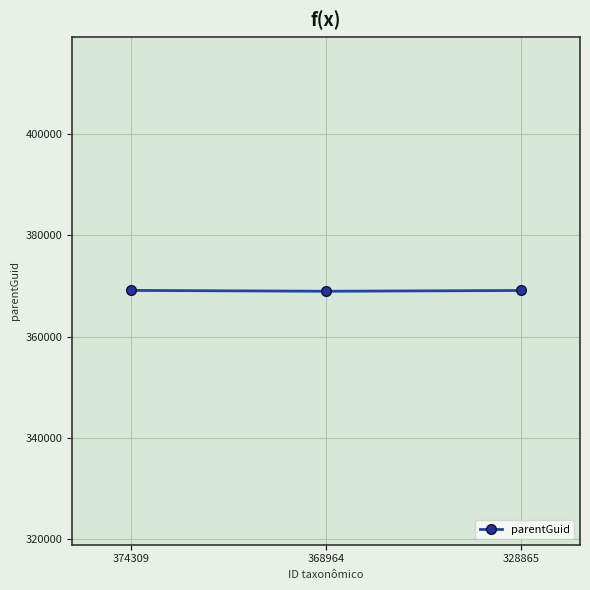

What is the value of the 3rd point from the left?

369103